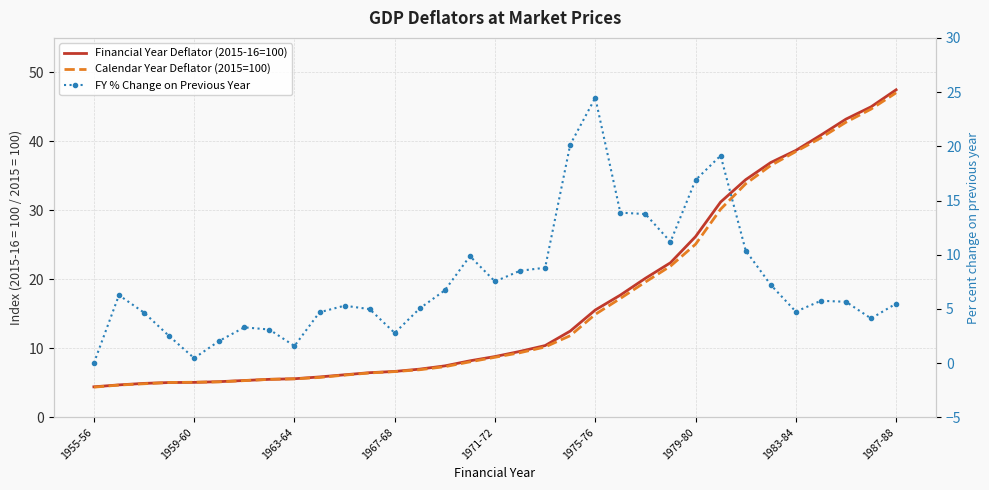

True or false: Calendar Year Deflator (2015=100) has more than 2 interior local peaks.

False